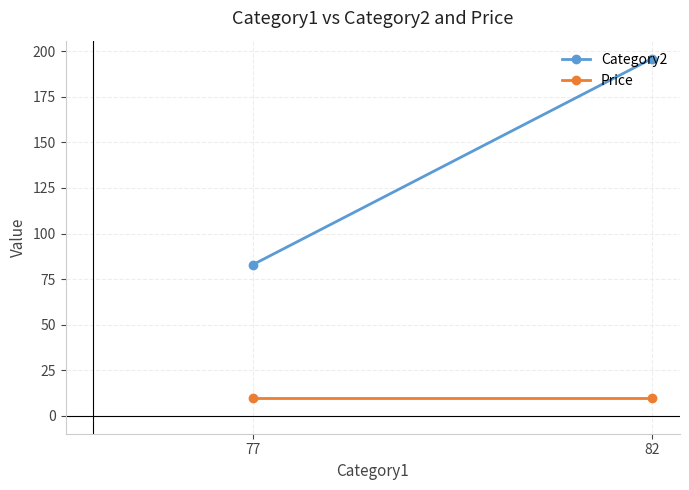

Is the value of Category2 at 82 greater than the value of Price at 77?

Yes